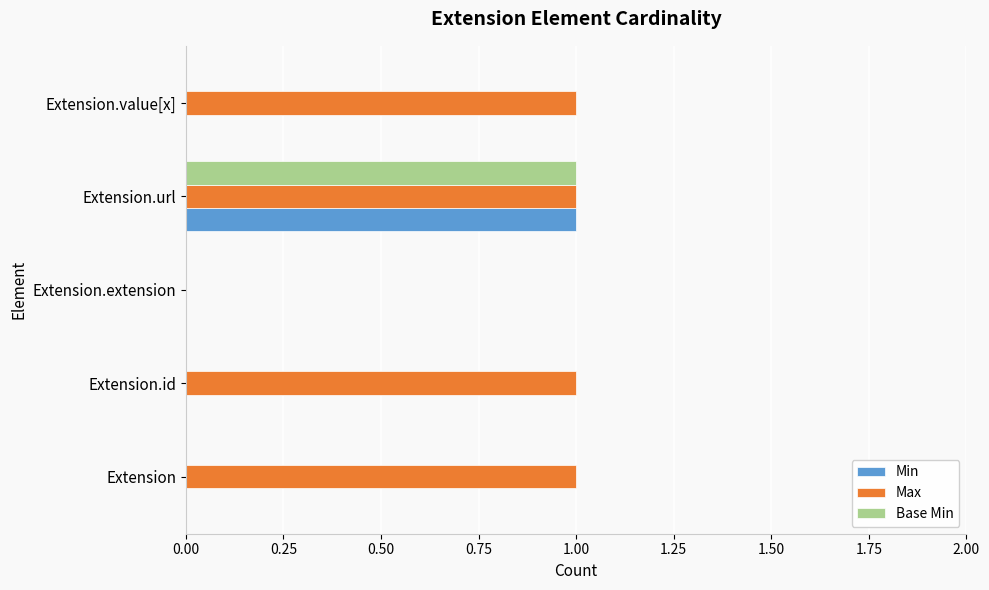

The value of Max at Extension.value[x] is 1. True or false?

True